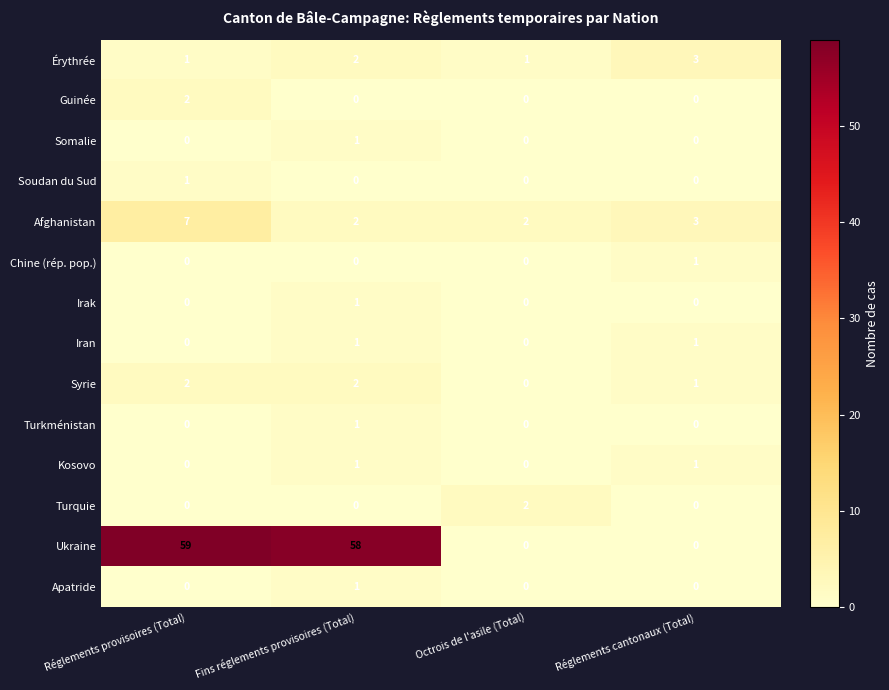

The value of Soudan du Sud at Réglements provisoires (Total) is 1. True or false?

True